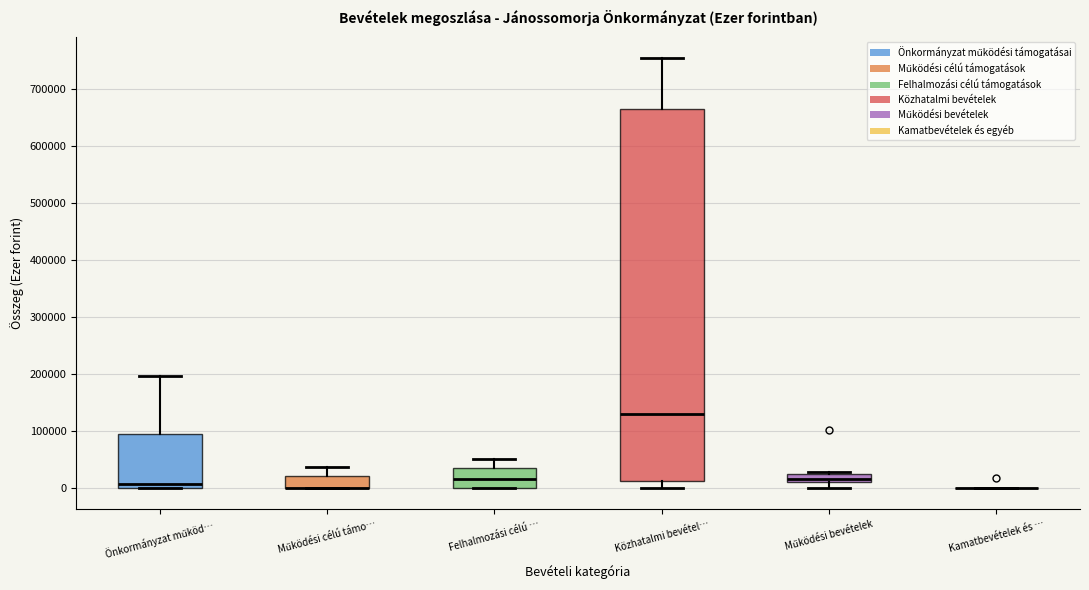

Where does the upper whisker of the box for Önkormányzat működ… end on the y-axis? The values are not printed on the chart, so give them approximately, as read against the axis.

200000